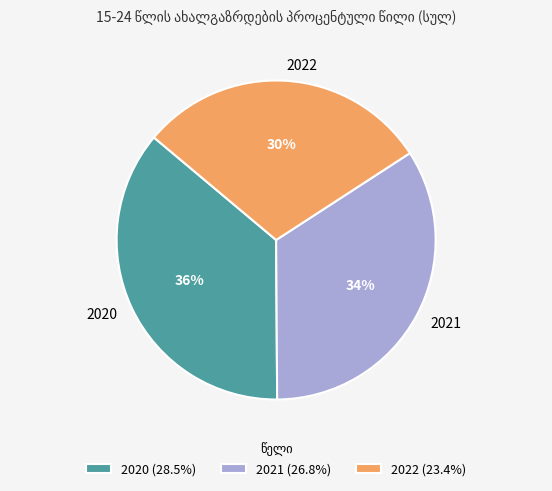

Rank the categories by value from lowest to highest.

2022, 2021, 2020